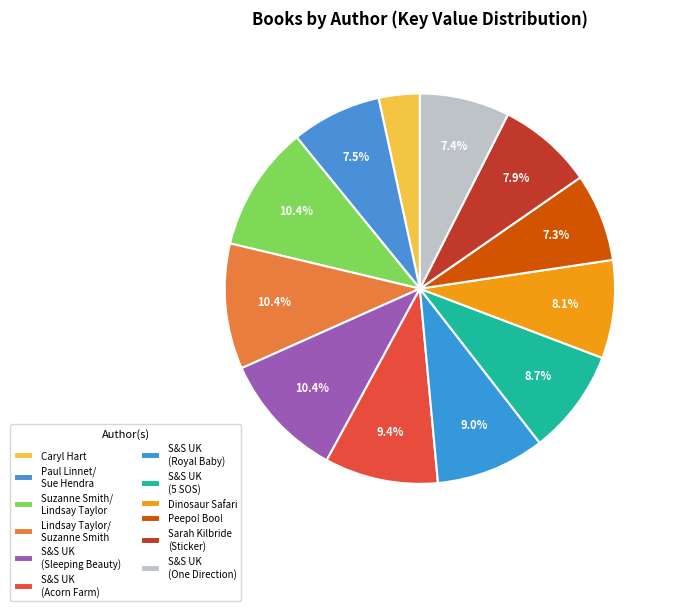

How many segments does this pie chart have?

12